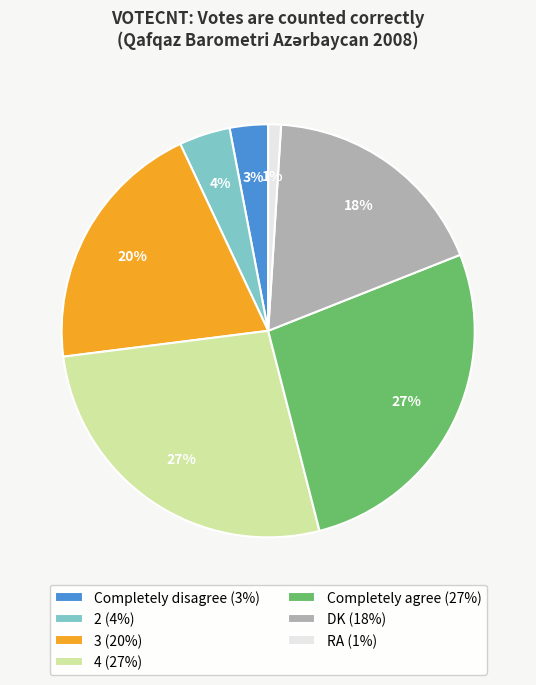

True or false: RA accounts for 11% of the total.

False